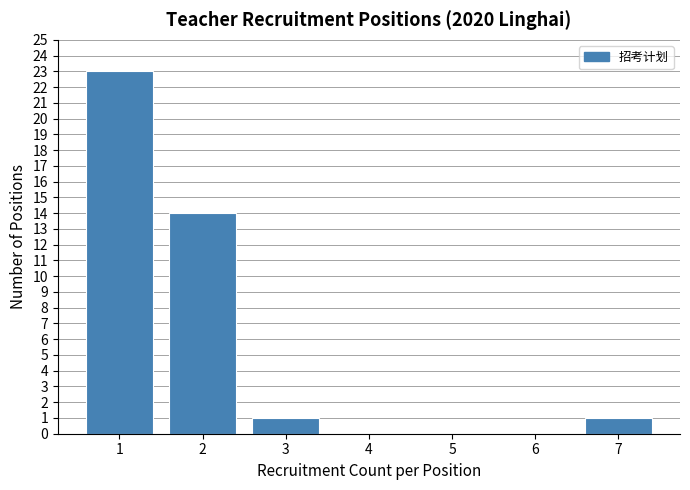

Reading left to right, what are all the values shown in this chart?

1=23	2=14	3=1	4=0	5=0	6=0	7=1